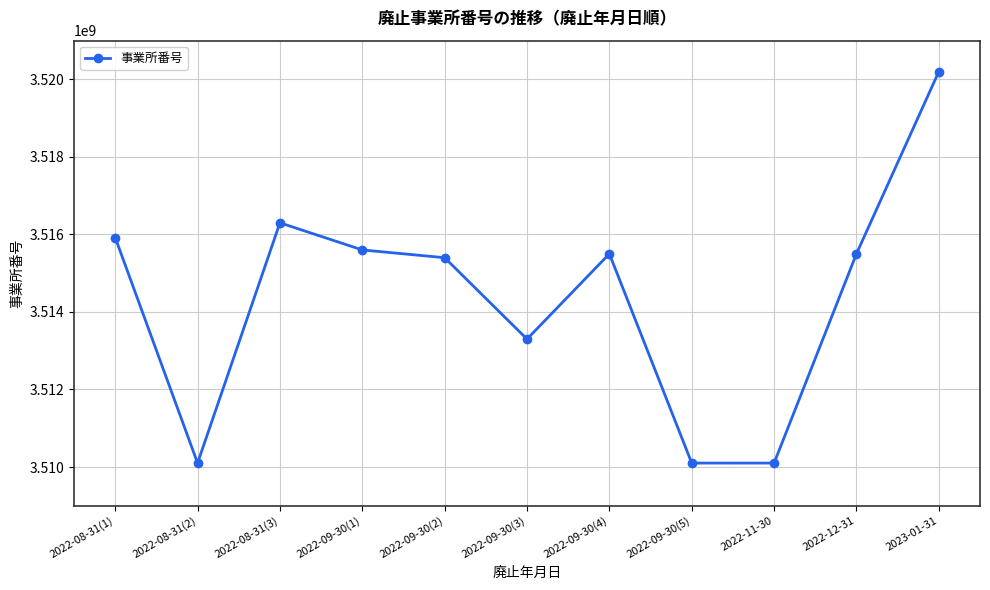

At which label does the data first exceed 3515500605?

2022-08-31(1)